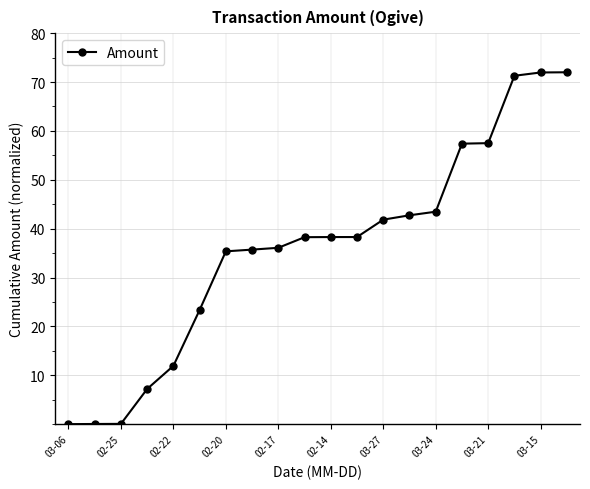

What is the difference between the maximum and minimum values?

72.0